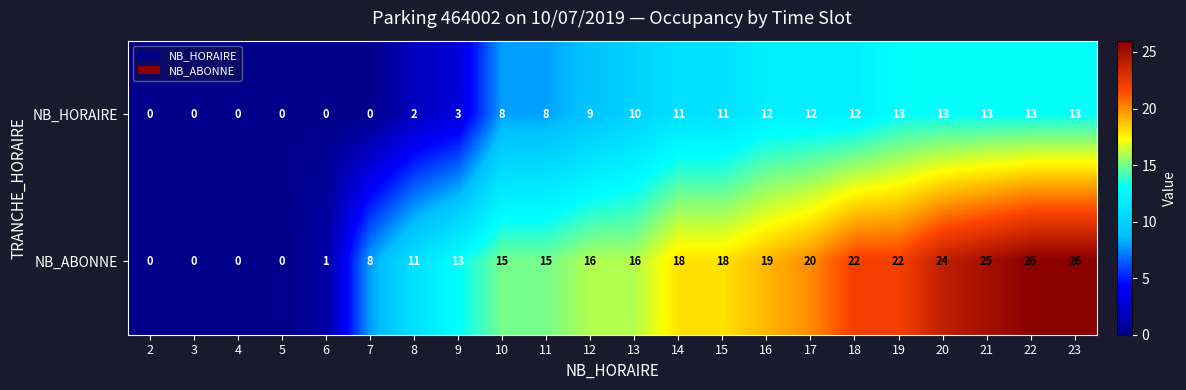

At how many categories does at least one series exceed 21?

6